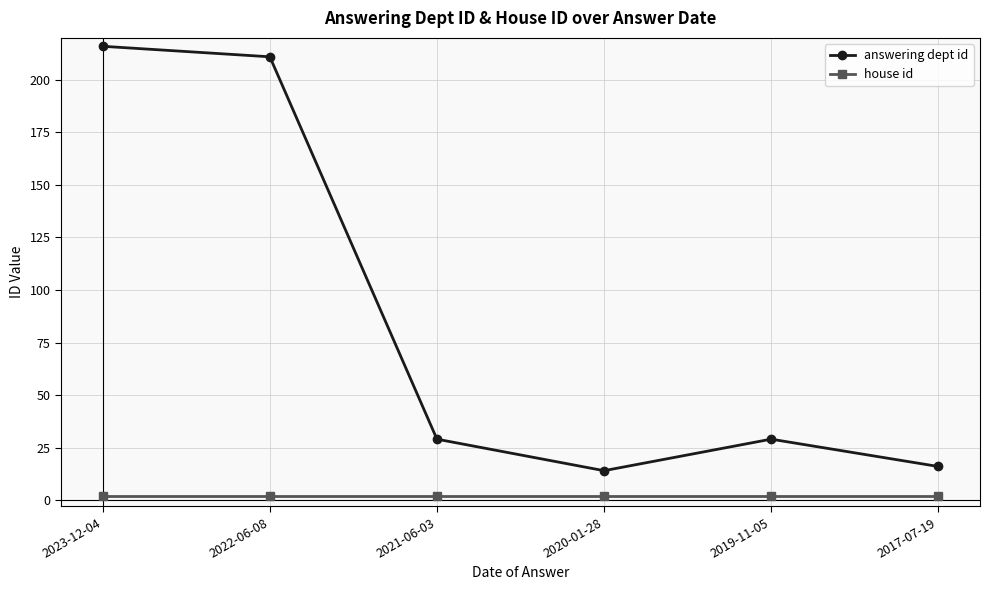

How many interior local peaks does the answering dept id series have?

1